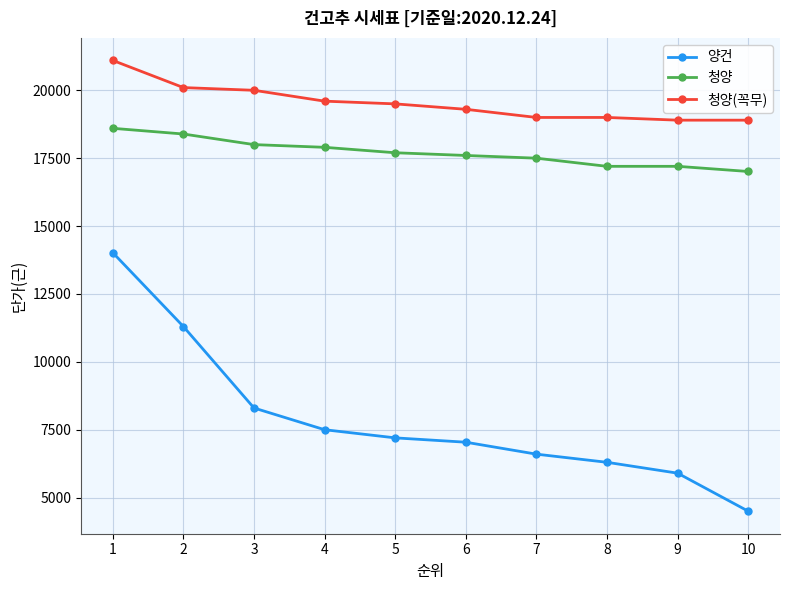

What is the total value across all series at 10?

40410